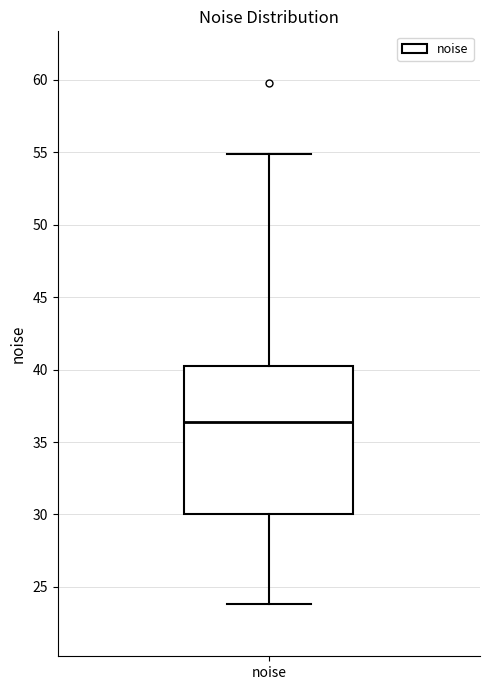

Read this box plot against the y-axis: the position of the median line, the range covered by the box, and the ends of both whiskers. The values are not printed on the chart, so give them approximately, as read against the axis.

median 36.5, box 30.0 to 40.0, whiskers 24.0 to 55.0